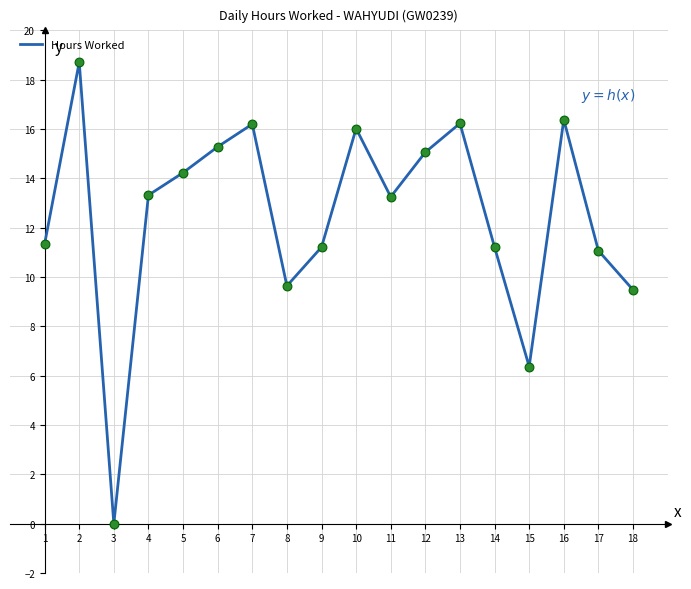

Which has a higher value, 9 or 11?

11